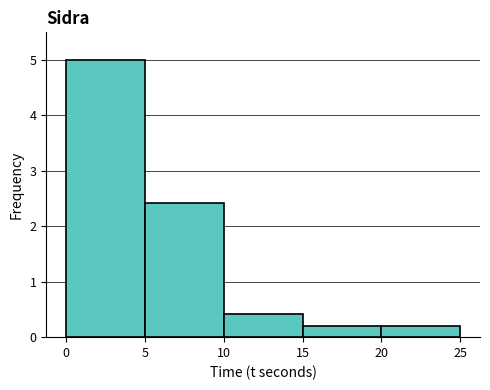

Reading left to right, transcribe this chart: for each bar, give the range it covers on the x-axis and its height. The values are not printed on the chart, so give them approximately, as read against the axis.

0 to 5: 5.0
5 to 10: 2.4
10 to 15: 0.4
15 to 20: 0.2
20 to 25: 0.2